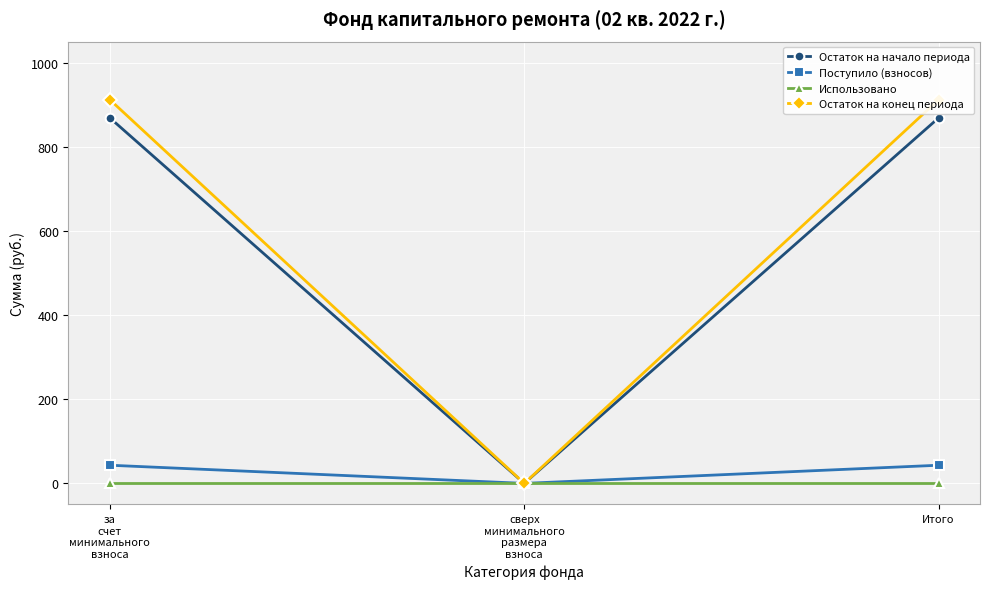

What position from the right is за
счет
минимального
взноса?

3